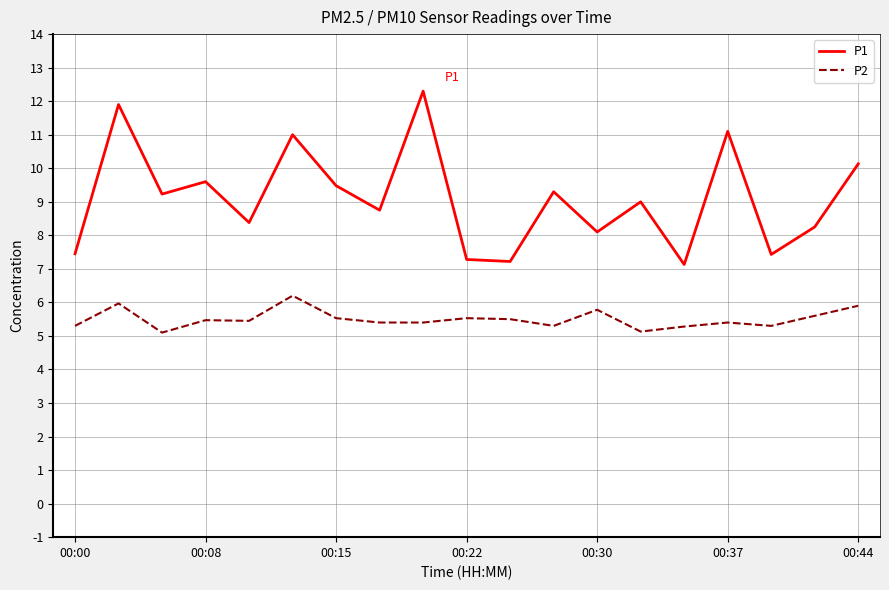

Which series has the widest spread of values?

P1